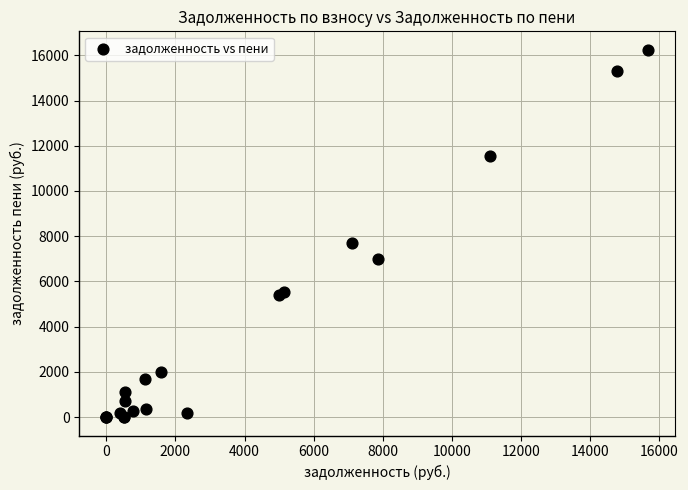

What Y value in the scatter plot is closest to 8123?

7684.9